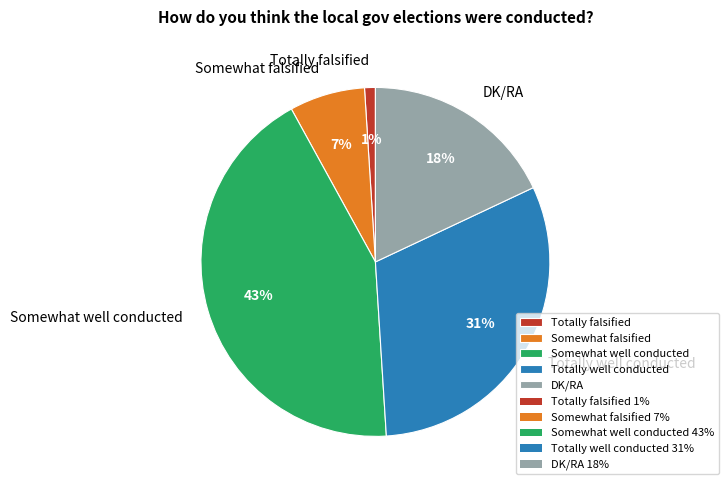

Do Totally falsified and Somewhat falsified together represent more than half of the pie?

No